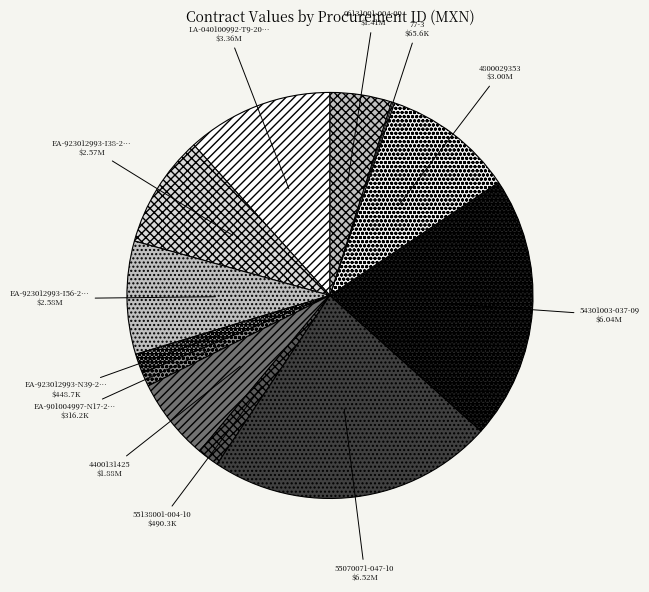

The 55138001-004-10 slice represents 7% of the pie. True or false?

False